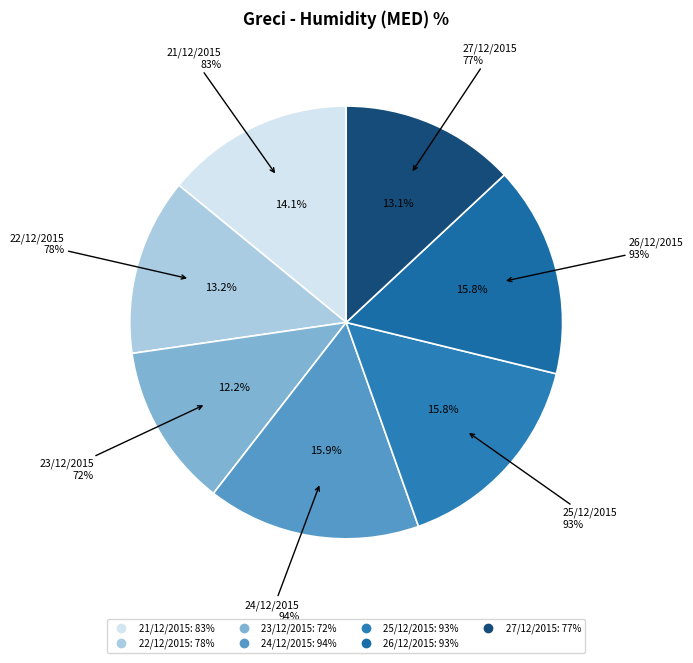

Which slice is the largest?

24/12/2015